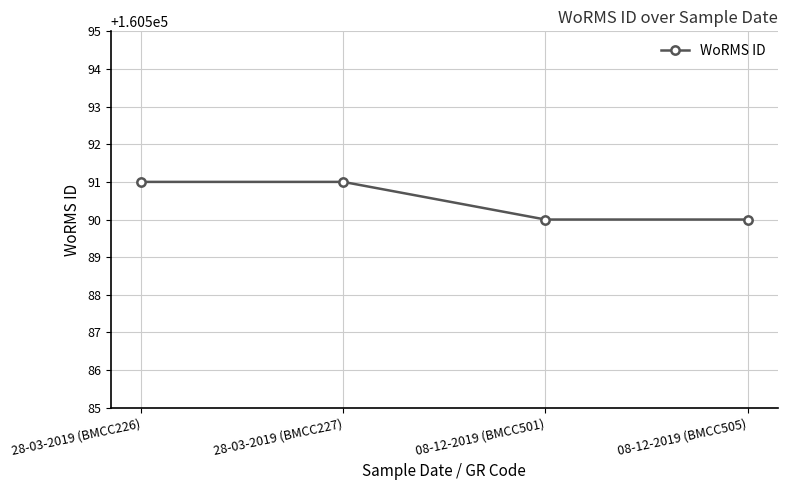

What is the smallest value displayed?

160590